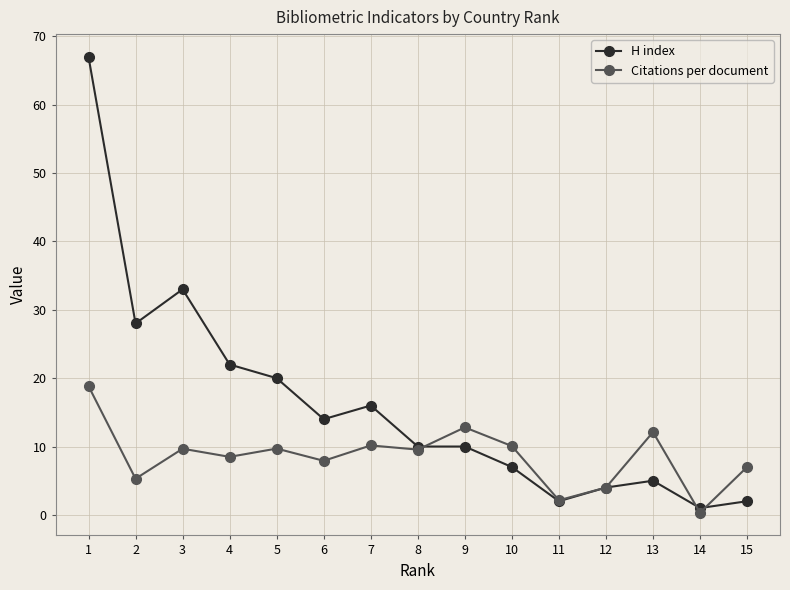

Rank the series by their maximum value, from lowest to highest.

Citations per document, H index